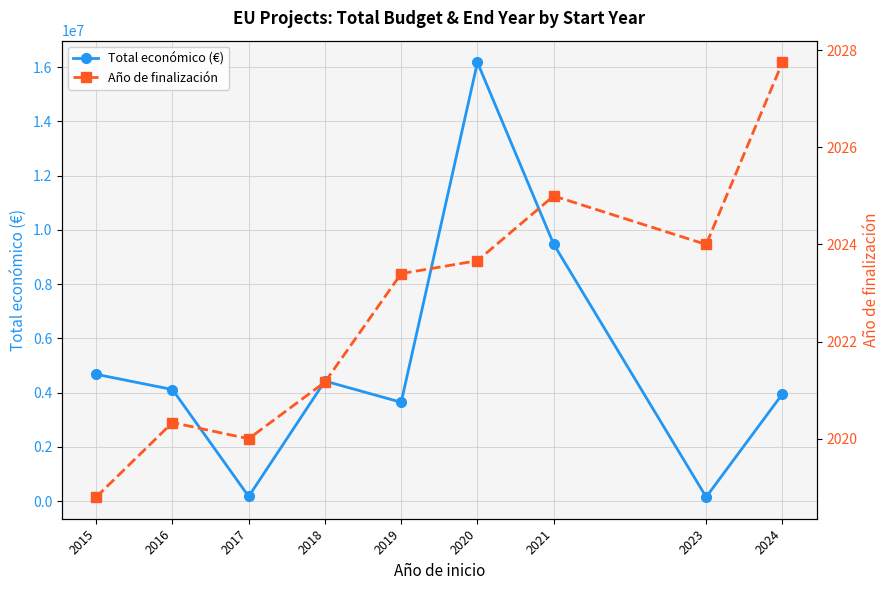

How many values in the Año de finalización series exceed 2023?

5